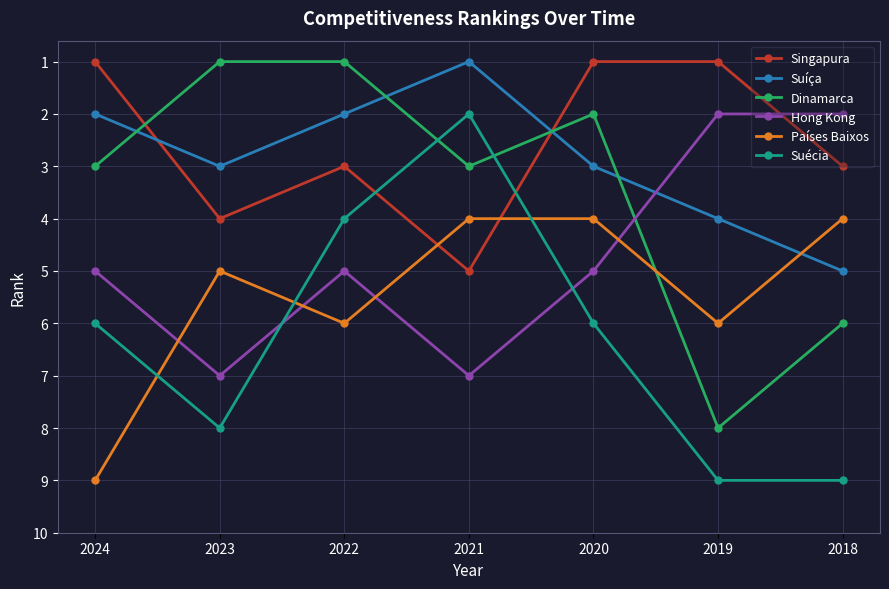

Which series has the largest total across all categories?

Suécia